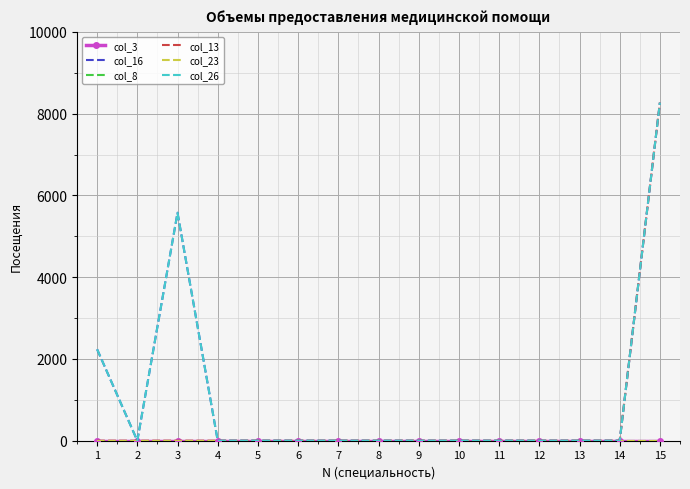

Is this an area chart (filled region under the line)?

No